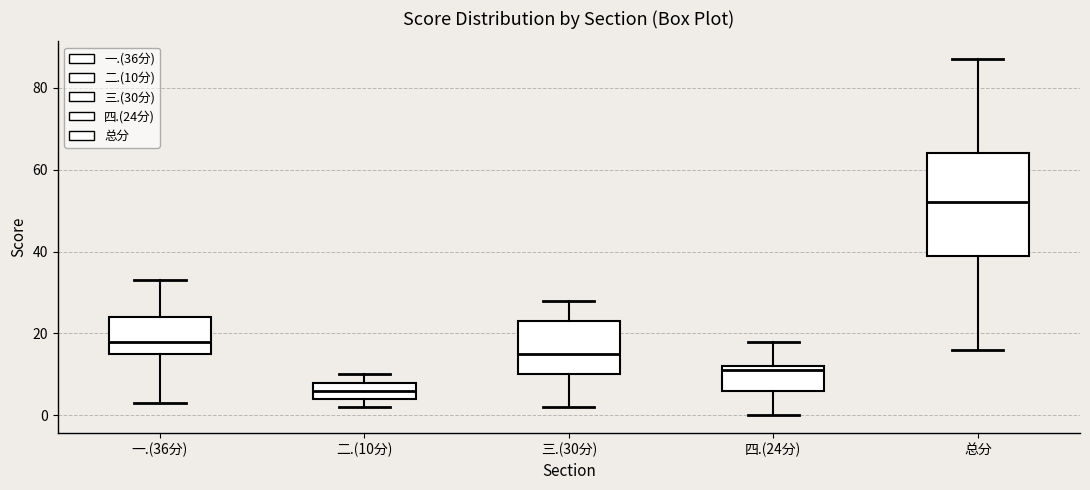

Reading left to right, transcribe this box plot: for each box, give where its median line is, the range the box spans, and where its two whiskers end, as read against the y-axis. The values are not printed on the chart, so give them approximately, as read against the axis.

一.(36分): median 18, box 16 to 24, whiskers 4 to 34
二.(10分): median 6, box 4 to 8, whiskers 2 to 10
三.(30分): median 16, box 10 to 24, whiskers 2 to 28
四.(24分): median 12 (just below the box's upper edge), box 6 to 12, whiskers 0 to 18
总分: median 52, box 40 to 64, whiskers 16 to 88